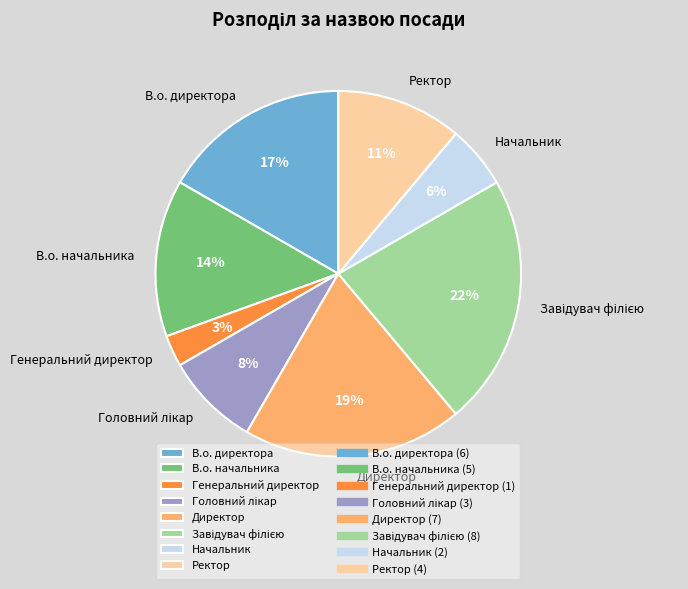

True or false: Ректор accounts for 1% of the total.

False